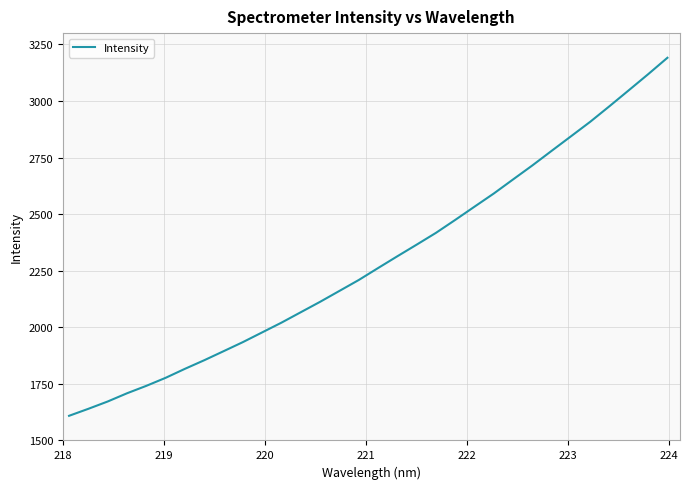

What is the maximum value shown in the chart?

3191.0